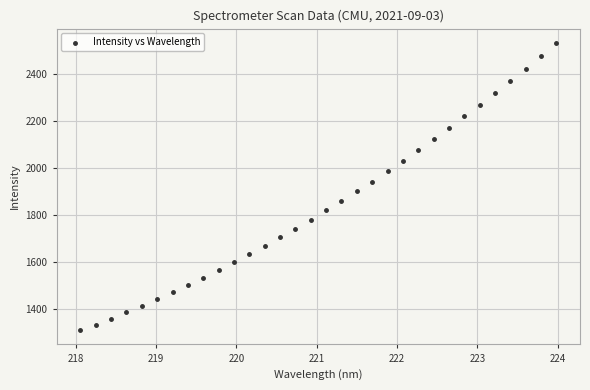

What is the range of X values (max minus min)?

5.9